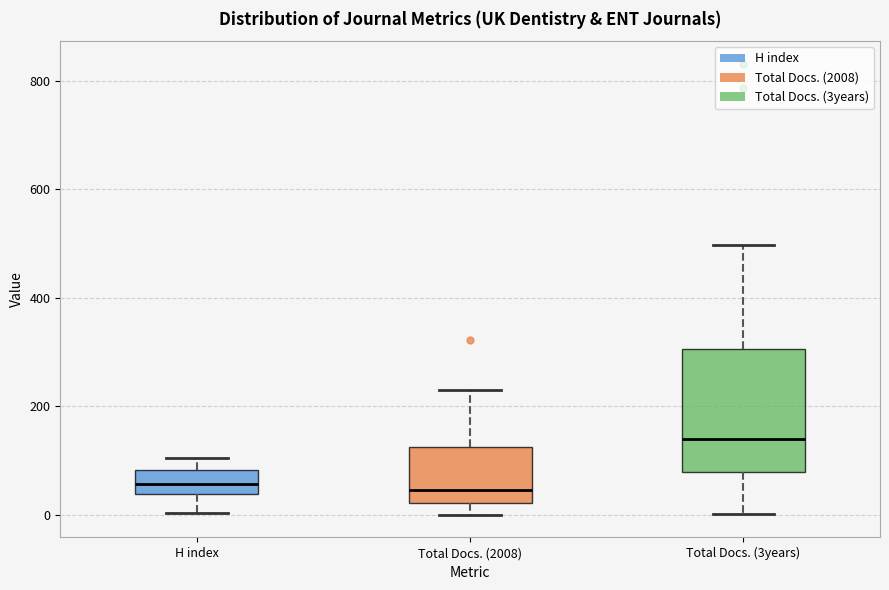

Where does the lower whisker of the box for Total Docs. (3years) end on the y-axis? The values are not printed on the chart, so give them approximately, as read against the axis.

0